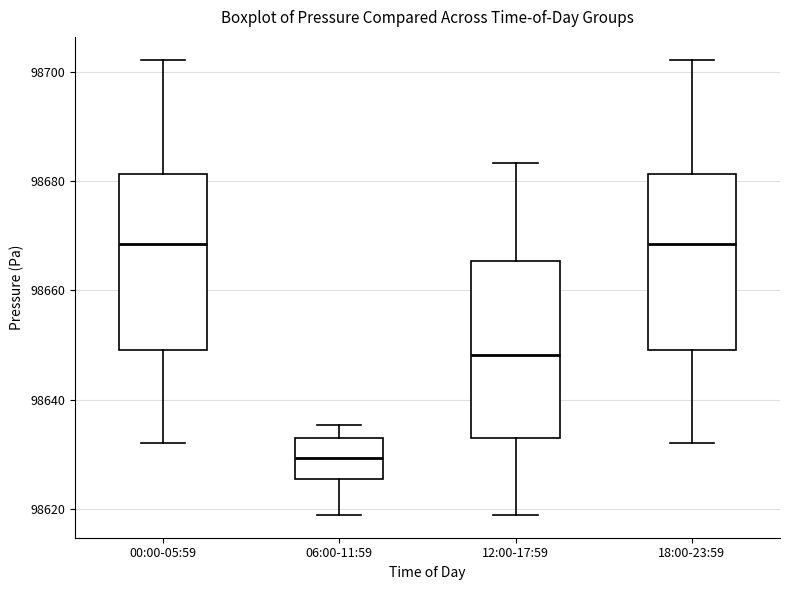

Reading left to right, transcribe this box plot: for each box, give where its median line is, the range the box spans, and where its two whiskers end, as read against the y-axis. The values are not printed on the chart, so give them approximately, as read against the axis.

00:00-05:59: median 98668, box 98650 to 98682, whiskers 98632 to 98702
06:00-11:59: median 98630, box 98626 to 98632, whiskers 98618 to 98636
12:00-17:59: median 98648, box 98632 to 98666, whiskers 98618 to 98684
18:00-23:59: median 98668, box 98650 to 98682, whiskers 98632 to 98702